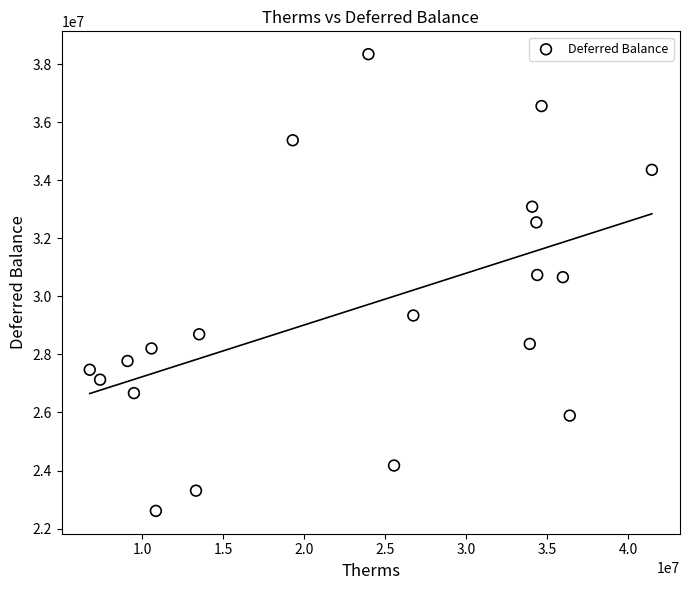

What is the range of Y values (max minus min)?

15733992.1